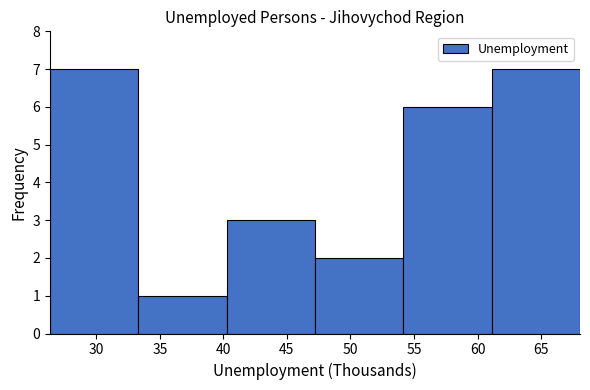

Reading left to right, list every bar in this chart as the range it spans on the x-axis followed by its height. Neither the bar edges nor the heights are printed on the chart, so give them approximately, as read against the axes.

26.5 to 33.5: 7
33.5 to 40.5: 1
40.5 to 47.0: 3
47.0 to 54.0: 2
54.0 to 61.0: 6
61.0 to 68.0: 7